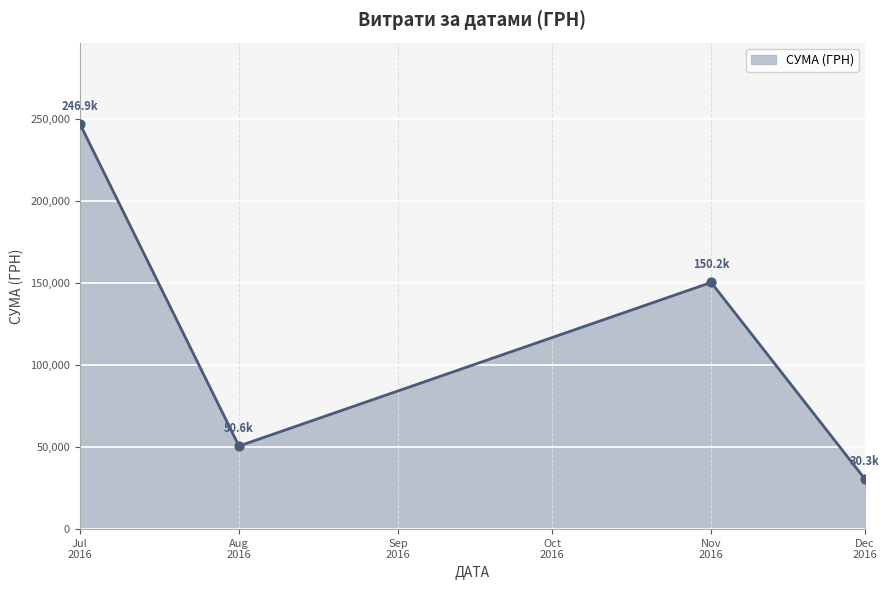

What is the difference between the maximum and minimum values?

216565.1